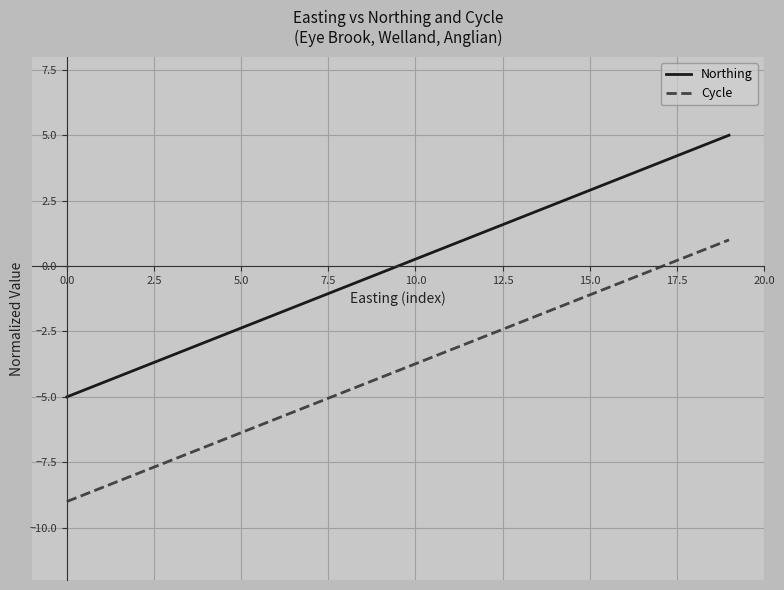

Rank the series by their maximum value, from lowest to highest.

Cycle, Northing